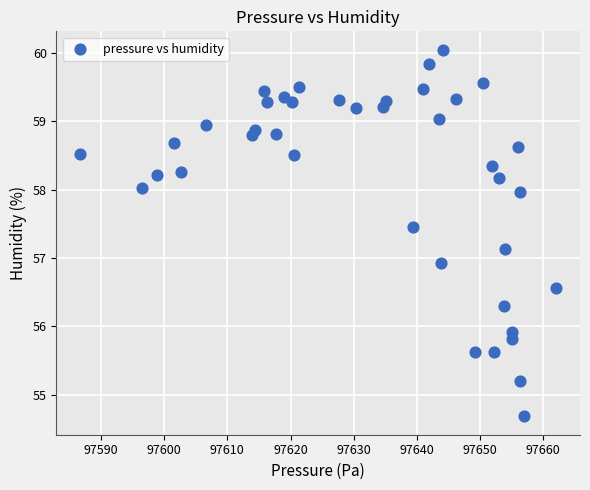

What Y value in the scatter plot is closest to 57?

56.9